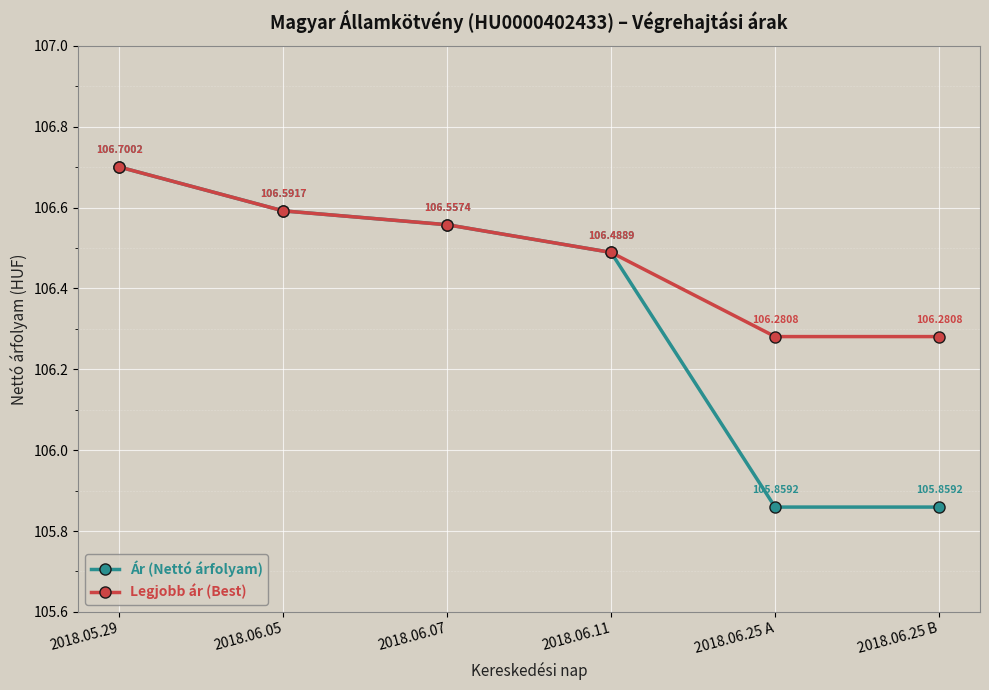

Which category has the highest value in the Ár (Nettó árfolyam) series?

2018.05.29